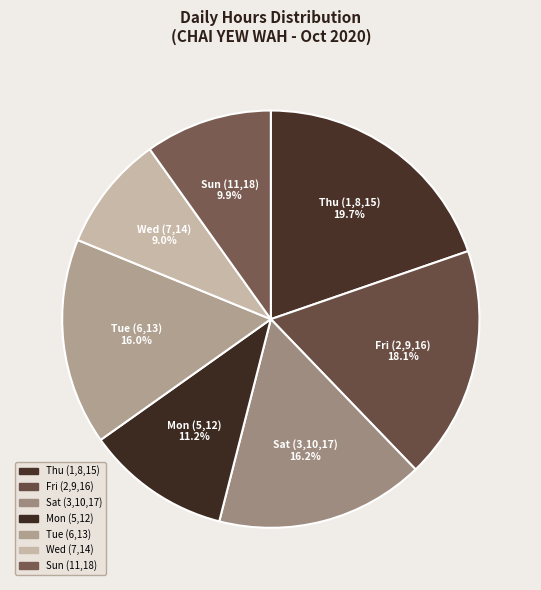

How many segments does this pie chart have?

7